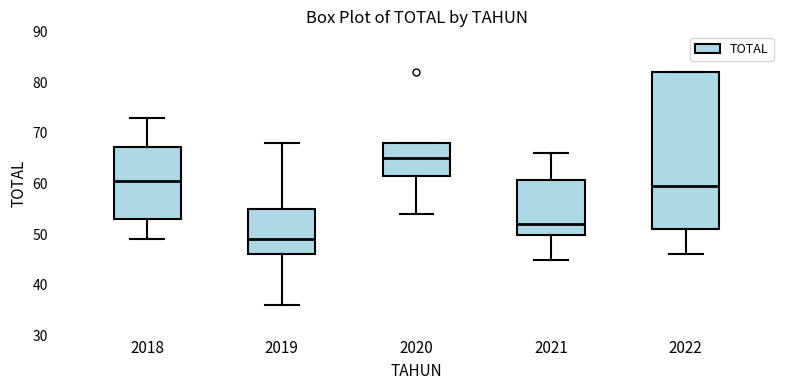

Reading left to right, transcribe this box plot: for each box, give where its median line is, the range the box spans, and where its two whiskers end, as read against the y-axis. The values are not printed on the chart, so give them approximately, as read against the axis.

2018: median 61, box 53 to 67, whiskers 49 to 73
2019: median 49, box 46 to 55, whiskers 36 to 68
2020: median 65, box 62 to 68, whiskers 54 to 68
2021: median 52, box 50 to 61, whiskers 45 to 66
2022: median 60, box 51 to 82, whiskers 46 to 82